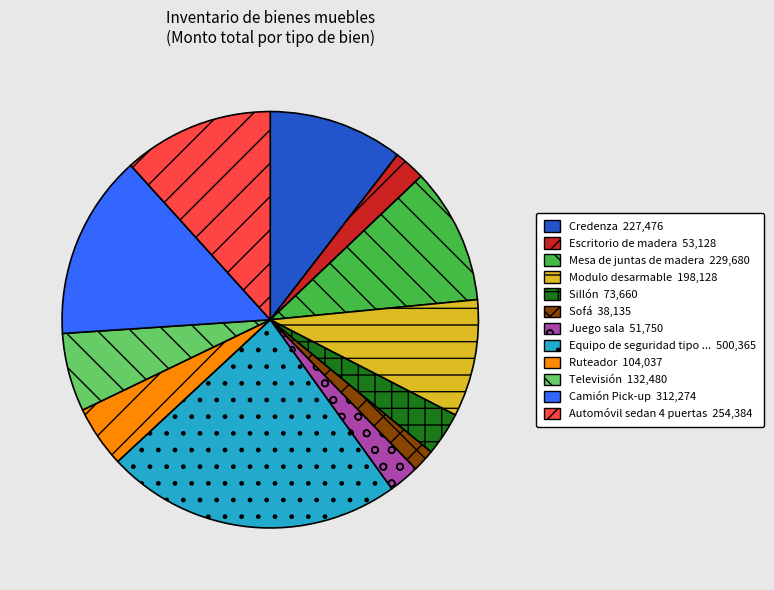

Is there any slice that represents more than half of the pie?

No